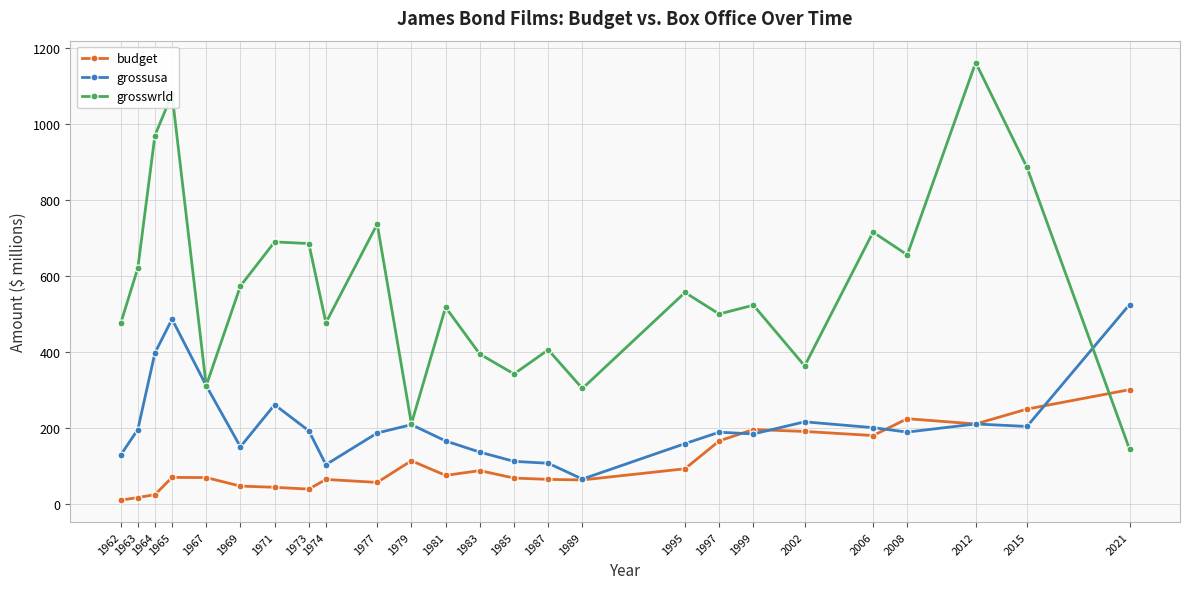

What is the highest value of the grossusa series?

524.3